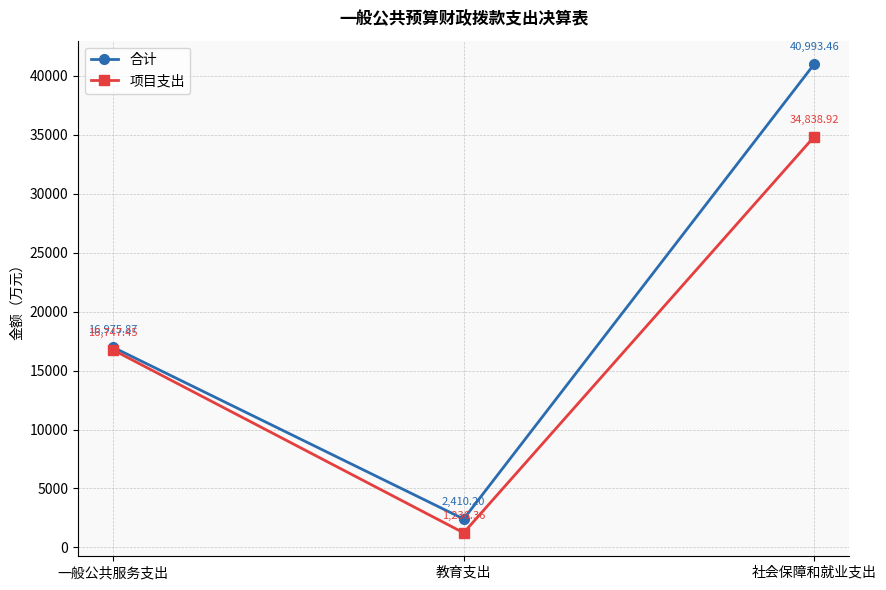

Reading left to right, what are all the values shown in this chart?

合计: 一般公共服务支出=16975.9	教育支出=2410.2	社会保障和就业支出=40993.5
项目支出: 一般公共服务支出=16747.5	教育支出=1236.4	社会保障和就业支出=34838.9